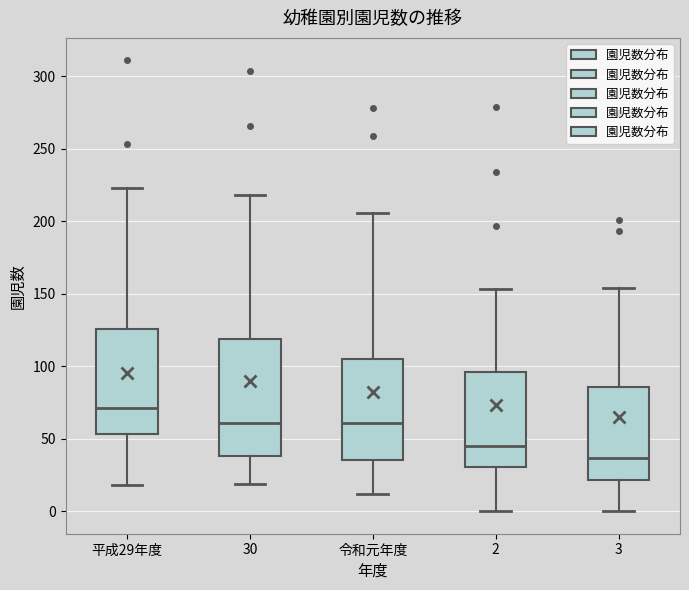

Reading left to right, transcribe this box plot: for each box, give where its median line is, the range the box spans, and where its two whiskers end, as read against the y-axis. The values are not printed on the chart, so give them approximately, as read against the axis.

平成29年度: median 70, box 55 to 125, whiskers 20 to 225
30: median 60, box 40 to 120, whiskers 20 to 220
令和元年度: median 60, box 35 to 105, whiskers 10 to 205
2: median 45, box 30 to 95, whiskers 0 to 155
3: median 35, box 20 to 85, whiskers 0 to 155